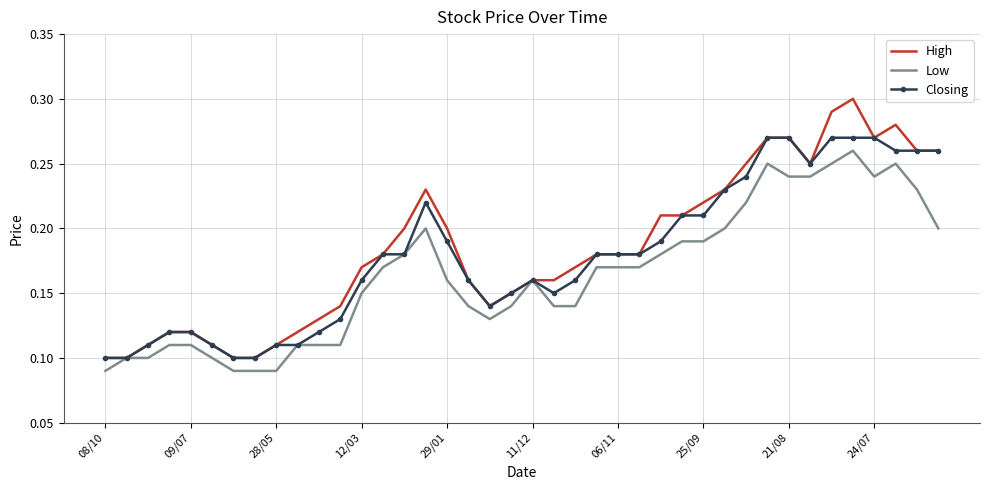

Which series has the largest range (max minus min)?

High